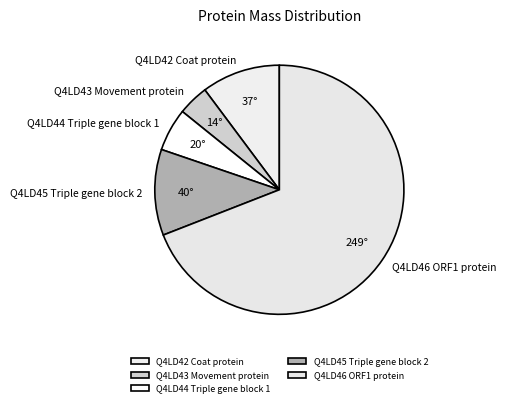

Which slice is the largest?

Q4LD46 ORF1 protein